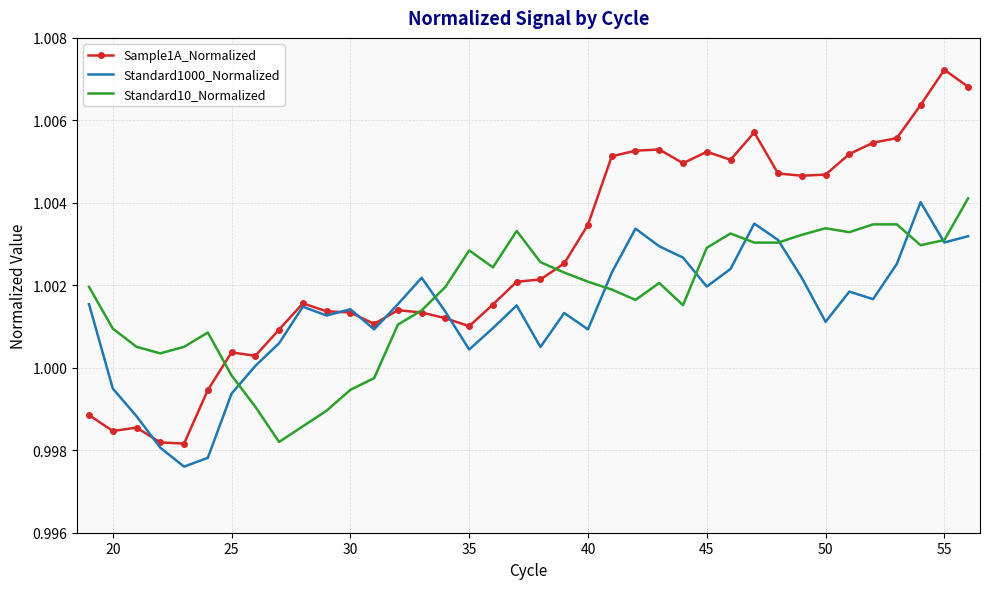

Rank the series by their average value, from lowest to highest.

Standard1000_Normalized, Standard10_Normalized, Sample1A_Normalized